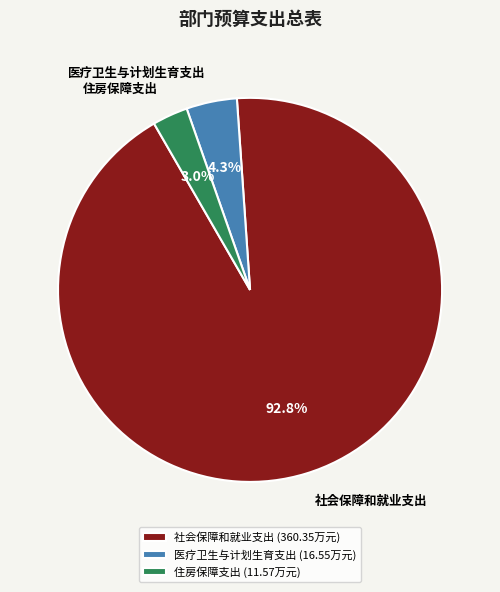

Between 社会保障和就业支出 and 住房保障支出, which is larger?

社会保障和就业支出